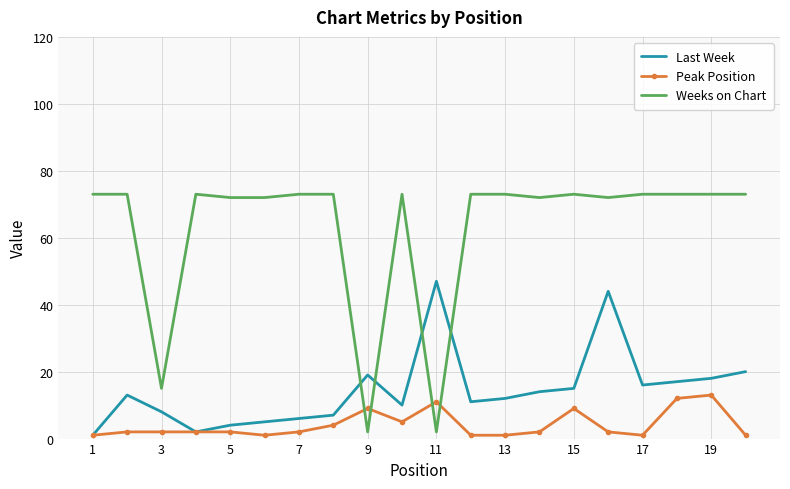

Rank the series by their maximum value, from lowest to highest.

Peak Position, Last Week, Weeks on Chart